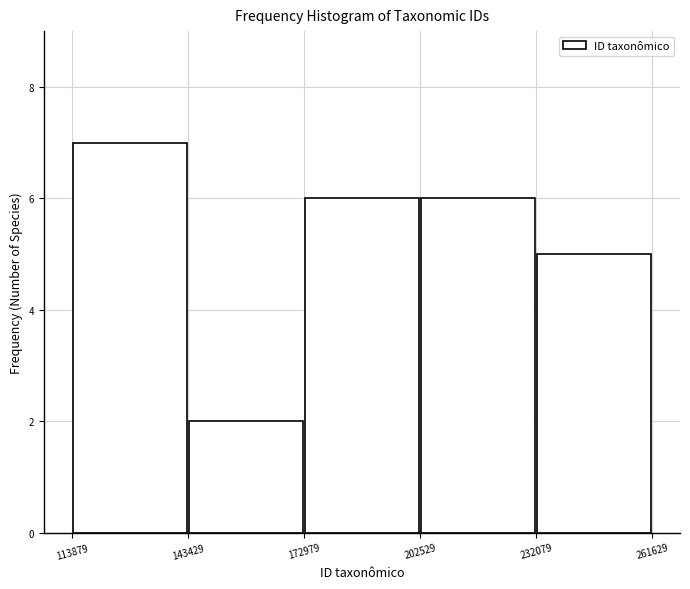

Reading left to right, list every bar in this chart as the range it spans on the x-axis followed by its height. The values are not printed on the chart, so give them approximately, as read against the axis.

113879 to 143429: 7
143429 to 172979: 2
172979 to 202529: 6
202529 to 232079: 6
232079 to 261629: 5